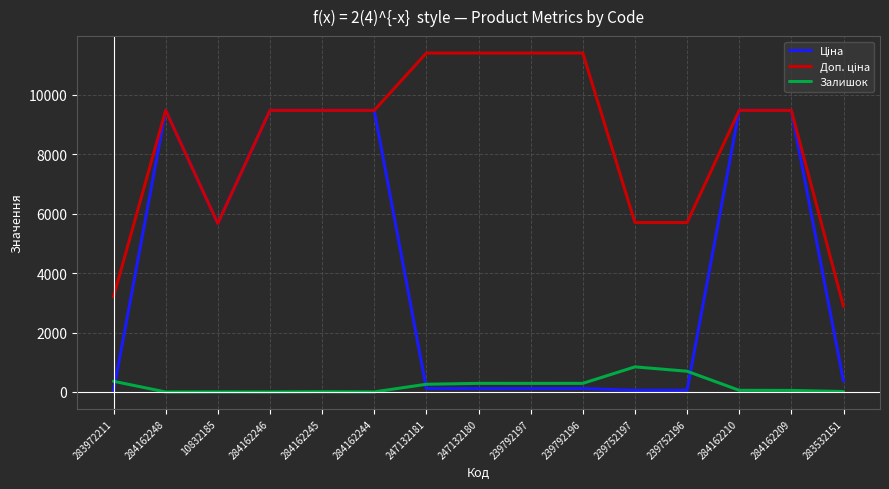

The Залишок series shows 0.0 at 284162246. True or false?

True